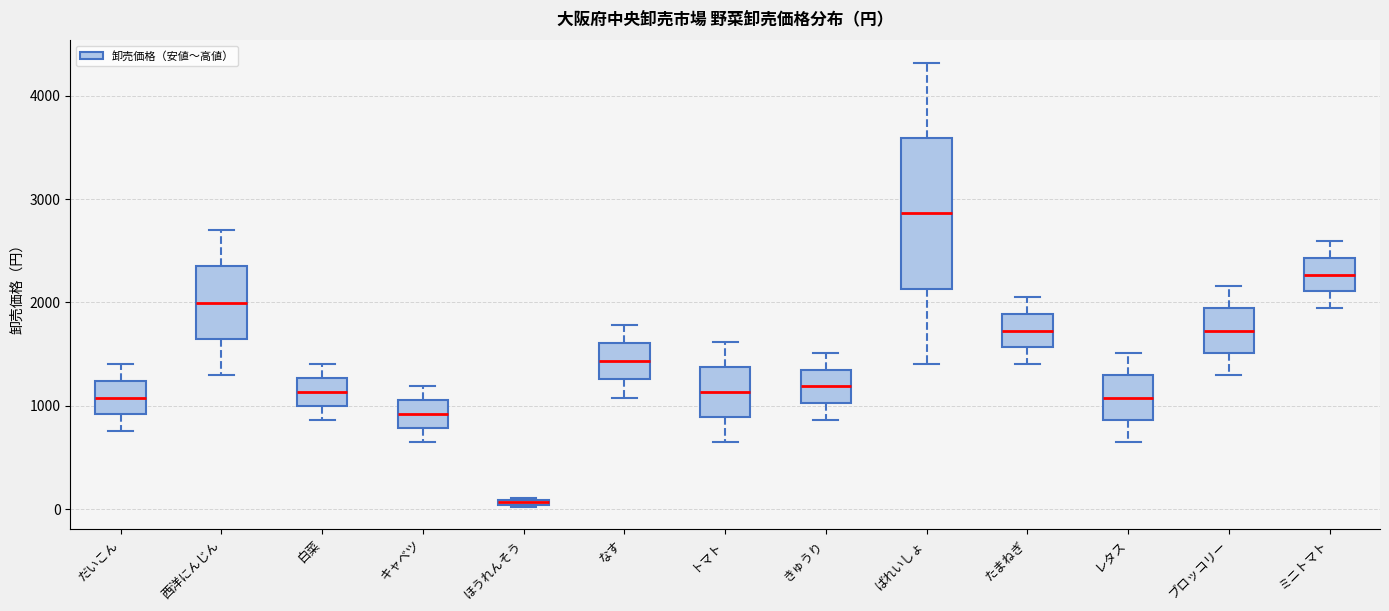

Where is the lower edge of the box for 西洋にんじん on the y-axis? The values are not printed on the chart, so give them approximately, as read against the axis.

1600